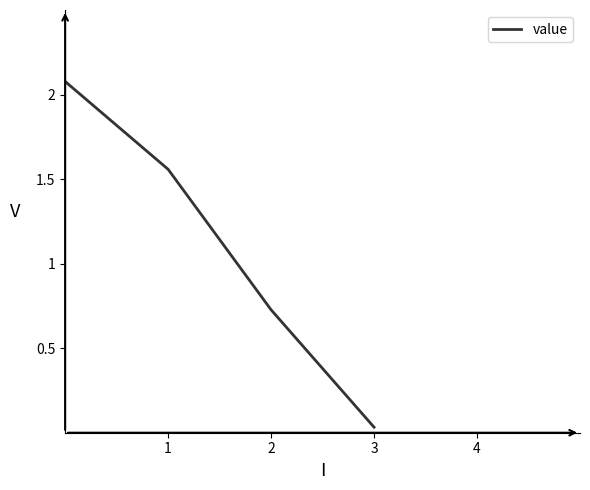

How many values exceed 1?

2